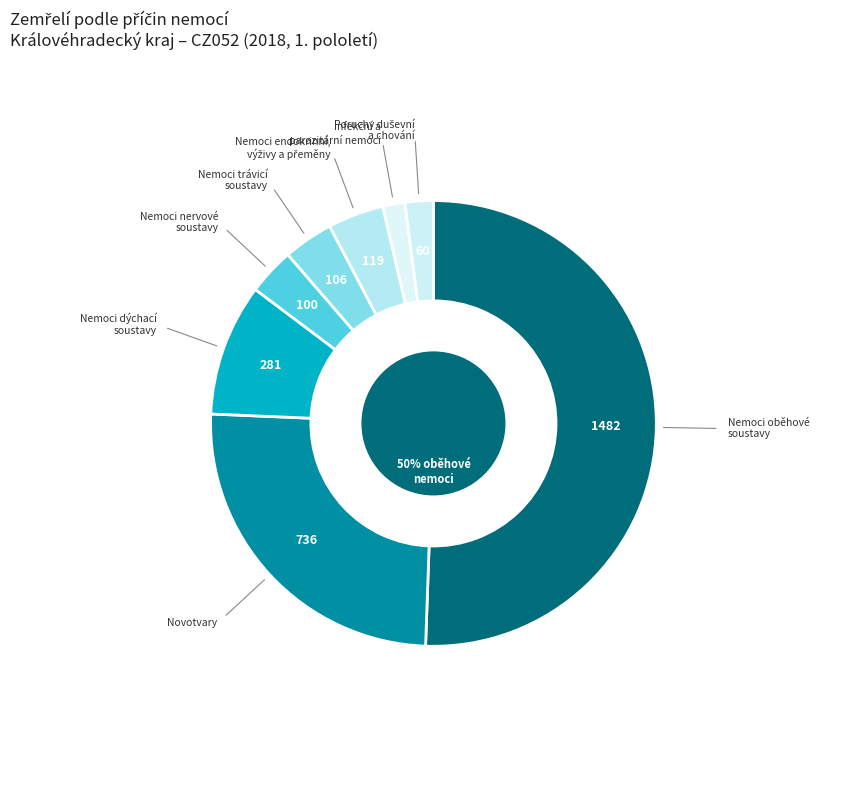

Is it true that Poruchy duševní a poruchy chování is 1% of the pie?

False